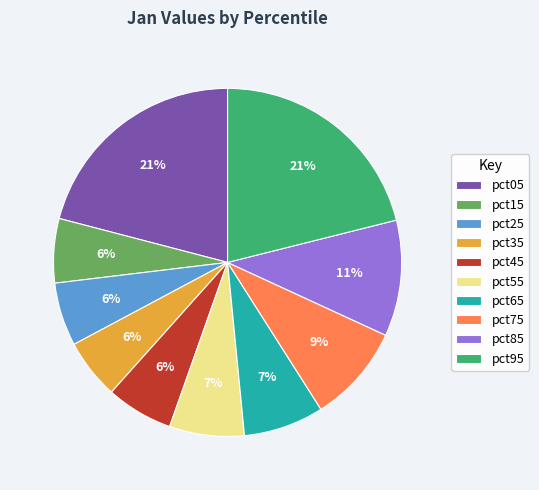

To the nearest percent, what portion does pct45 represent?

6%